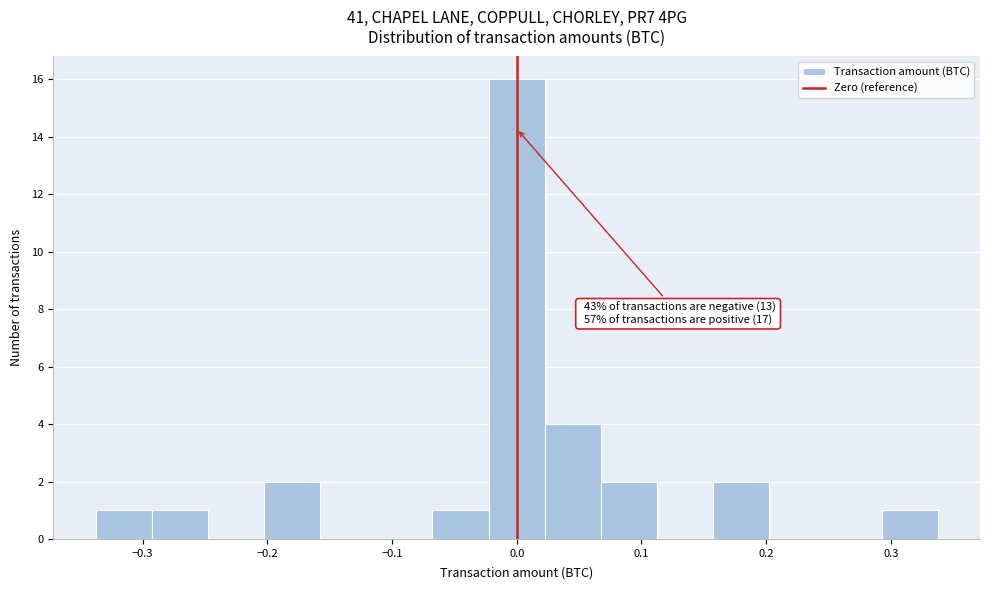

Which range on the x-axis has the tallest bar?

-0.02 to 0.02